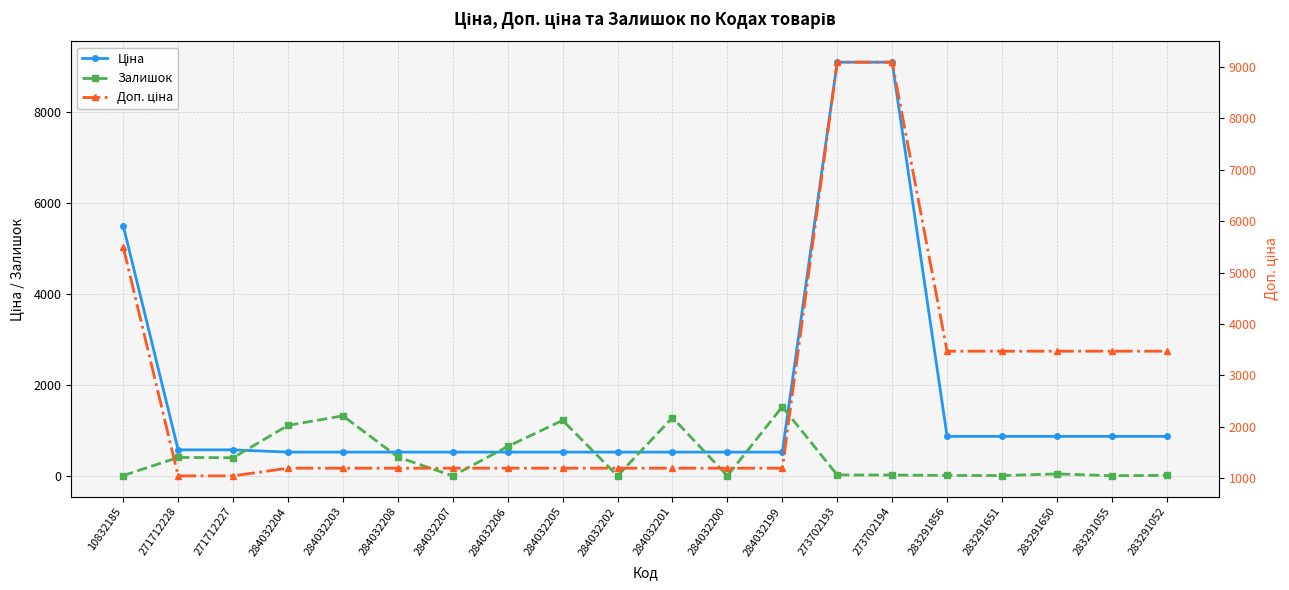

Reading left to right, extract all data points from this chart.

Ціна: 10832185=5497.3	271712228=571.6	271712227=571.6	284032204=522.2	284032203=522.2	284032208=522.2	284032207=522.2	284032206=522.2	284032205=522.2	284032202=522.2	284032201=522.2	284032200=522.2	284032199=522.2	273702193=9092.0	273702194=9092.0	283291856=868.0	283291651=868.0	283291650=868.0	283291055=868.0	283291052=868.0
Залишок: 10832185=7.0	271712228=405.0	271712227=398.0	284032204=1110.0	284032203=1319.0	284032208=414.0	284032207=0.0	284032206=646.0	284032205=1219.0	284032202=0.0	284032201=1281.0	284032200=0.0	284032199=1520.0	273702193=20.0	273702194=18.0	283291856=9.0	283291651=7.0	283291650=43.0	283291055=3.0	283291052=11.0
Доп. ціна: 10832185=5497.3	271712228=1048.0	271712227=1048.0	284032204=1197.0	284032203=1197.0	284032208=1197.0	284032207=1197.0	284032206=1197.0	284032205=1197.0	284032202=1197.0	284032201=1197.0	284032200=1197.0	284032199=1197.0	273702193=9092.0	273702194=9092.0	283291856=3472.1	283291651=3472.1	283291650=3472.1	283291055=3472.1	283291052=3472.1